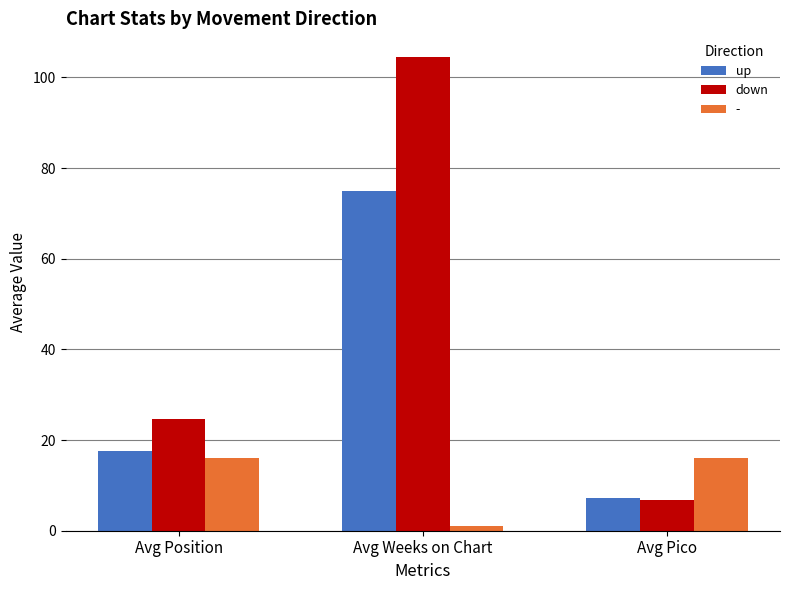

What is the lowest value of the down series?

6.8